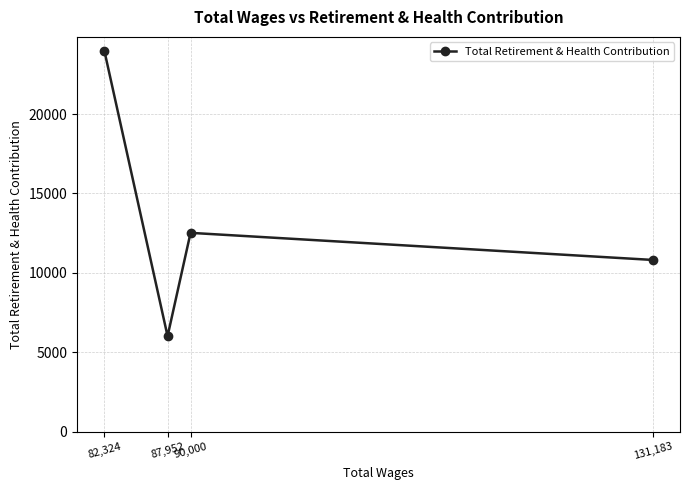

What position from the left is 131,183?

4